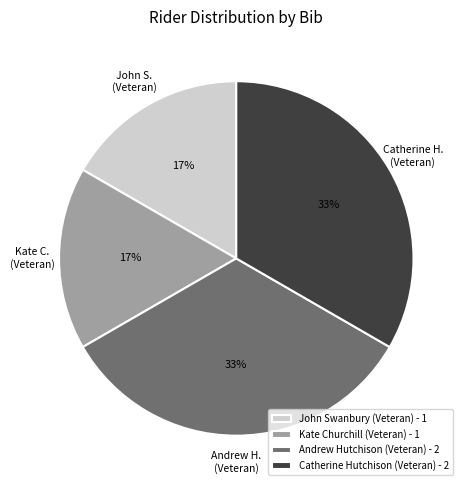

To the nearest percent, what is the average slice percentage?

25%